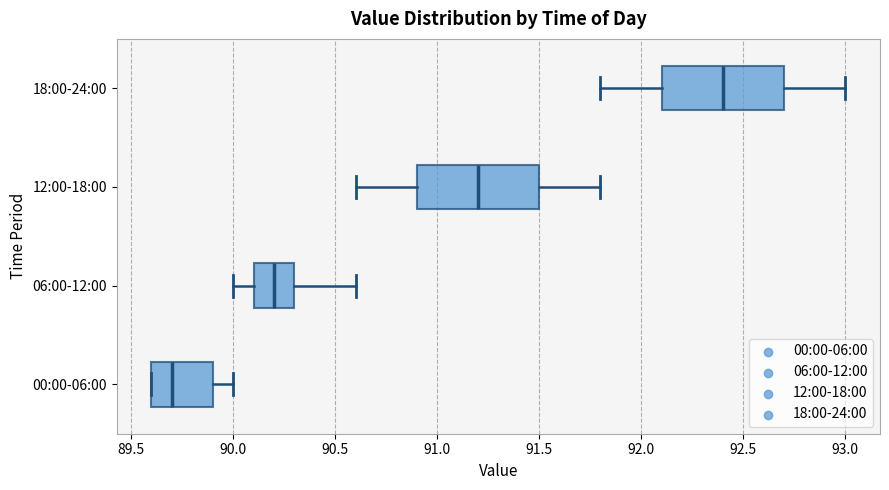

Which box's median line is the furthest to the left?

00:00-06:00